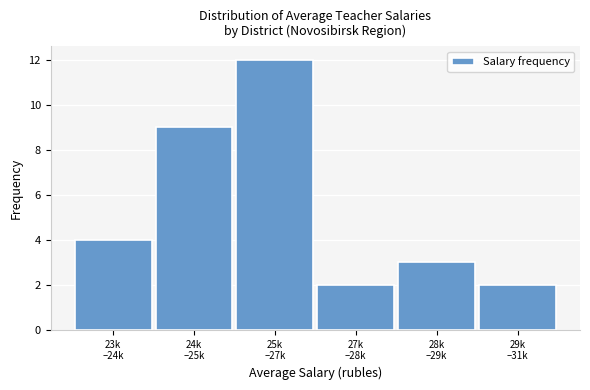

Reading left to right, list all the values displayed in this chart.

4	9	12	2	3	2